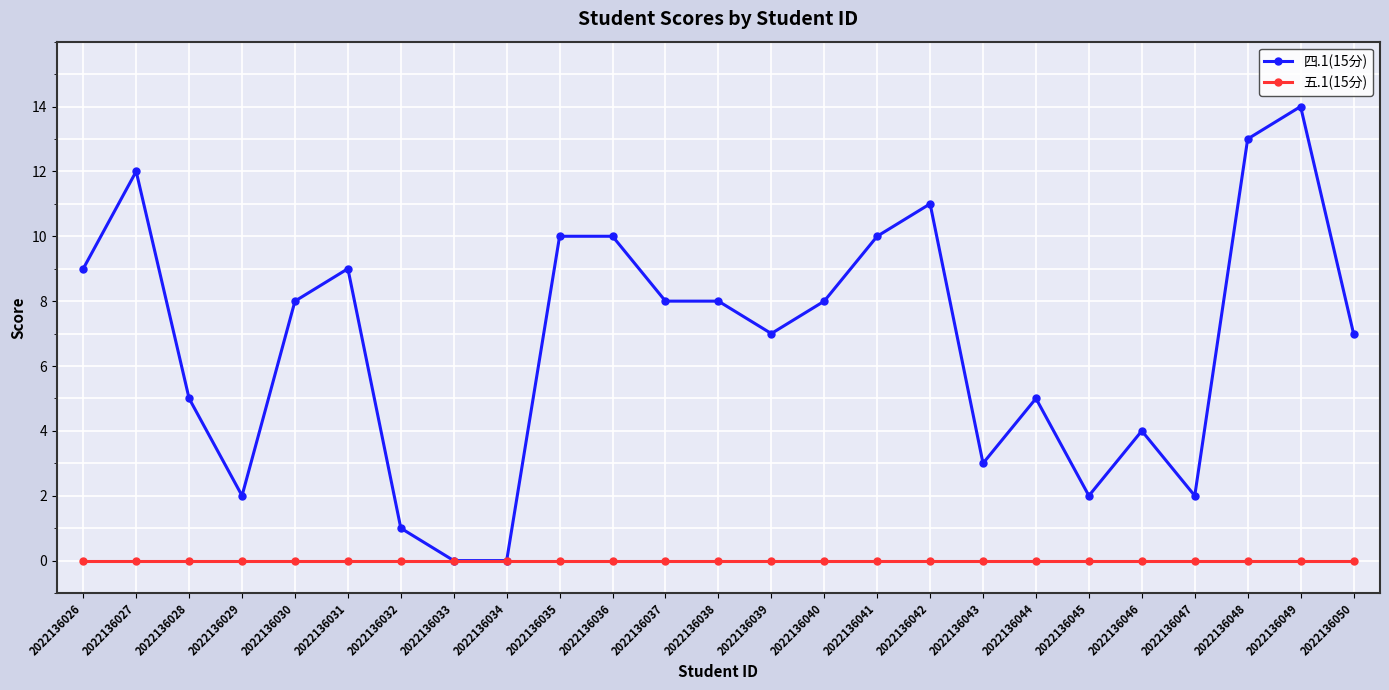

How many lines are shown in the chart?

2